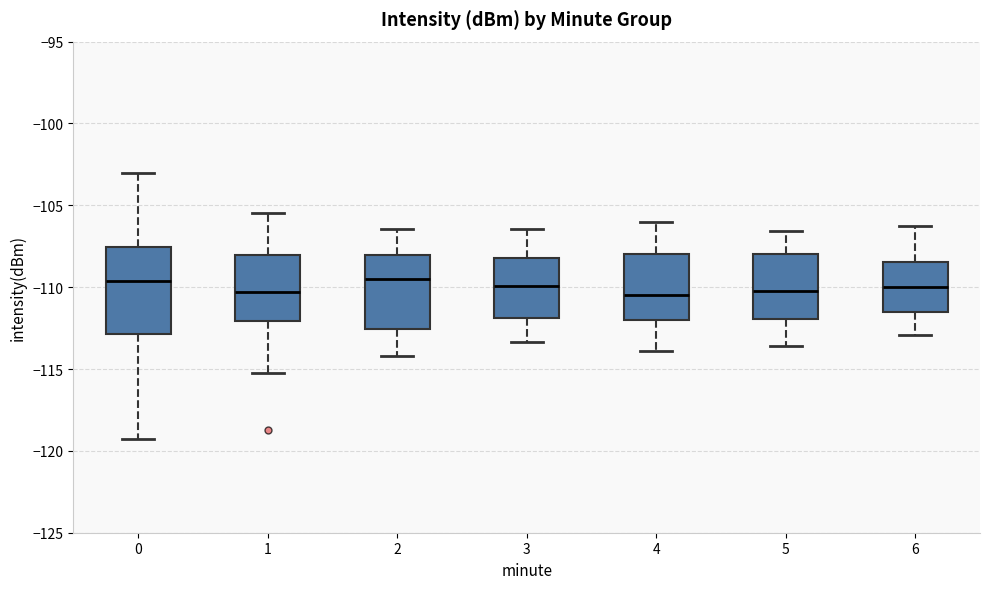

Reading left to right, transcribe this box plot: for each box, give where its median line is, the range the box spans, and where its two whiskers end, as read against the y-axis. The values are not printed on the chart, so give them approximately, as read against the axis.

0: median -109.5, box -113.0 to -107.5, whiskers -119.5 to -103.0
1: median -110.5, box -112.0 to -108.0, whiskers -115.5 to -105.5
2: median -109.5, box -112.5 to -108.0, whiskers -114.0 to -106.5
3: median -110.0, box -112.0 to -108.0, whiskers -113.5 to -106.5
4: median -110.5, box -112.0 to -108.0, whiskers -114.0 to -106.0
5: median -110.0, box -112.0 to -108.0, whiskers -113.5 to -106.5
6: median -110.0, box -111.5 to -108.5, whiskers -113.0 to -106.0